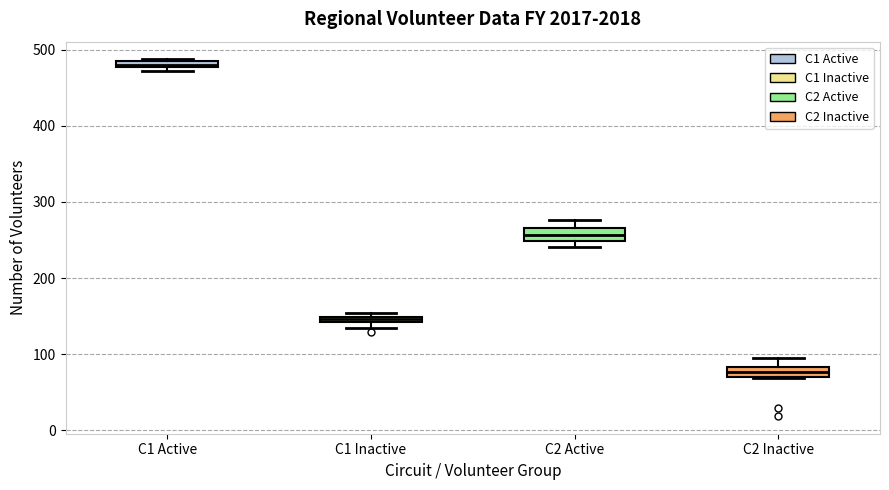

Where is the upper edge of the box for C1 Active on the y-axis? The values are not printed on the chart, so give them approximately, as read against the axis.

490